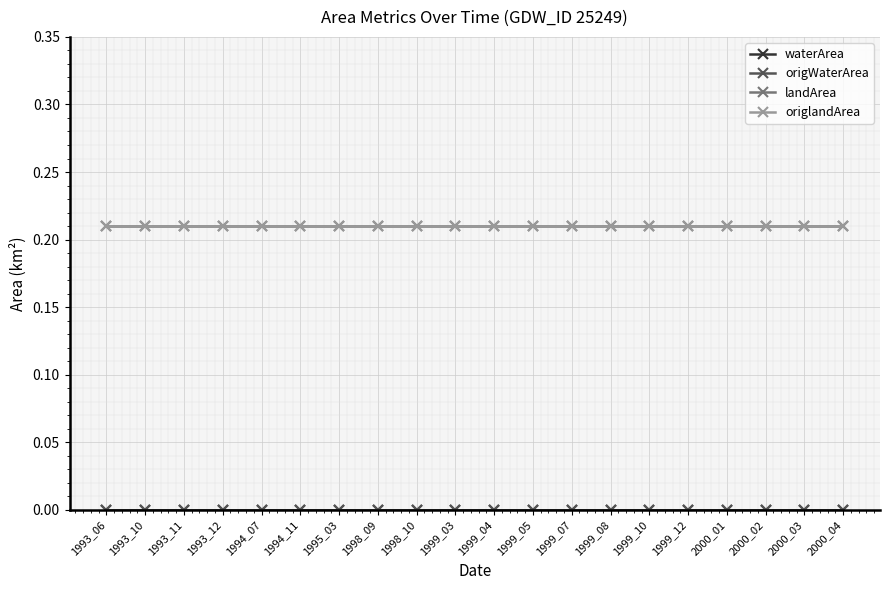

The value of landArea at 1993_06 is 0.1. True or false?

False